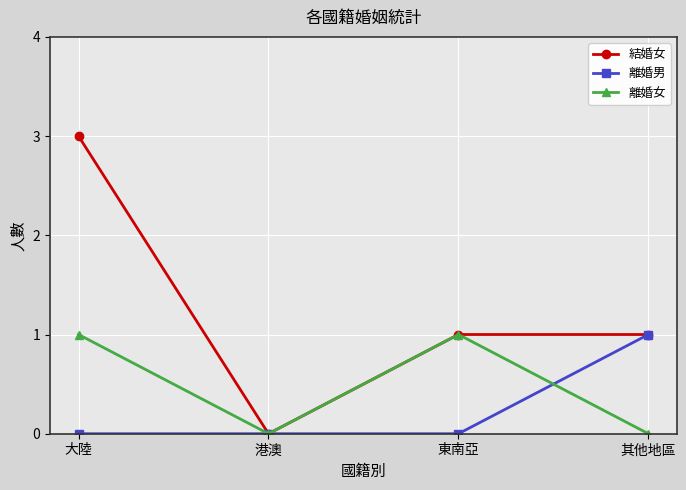

What is the label of the 3rd point from the right?

港澳